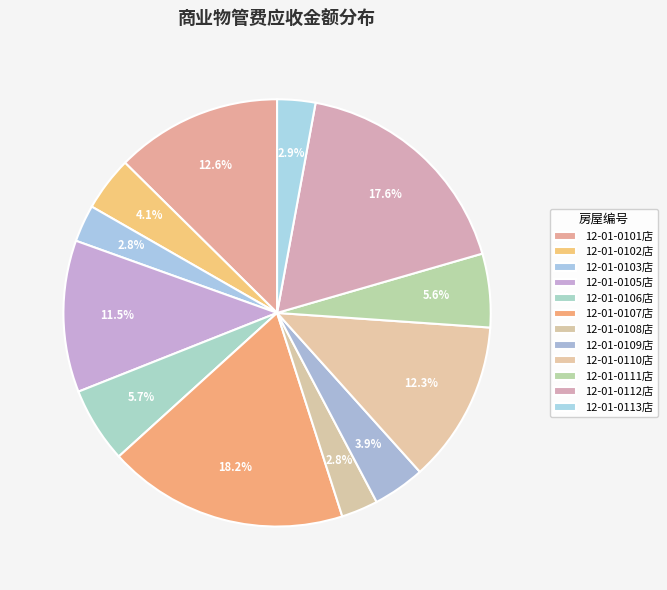

Count the number of slices in the pie.

12